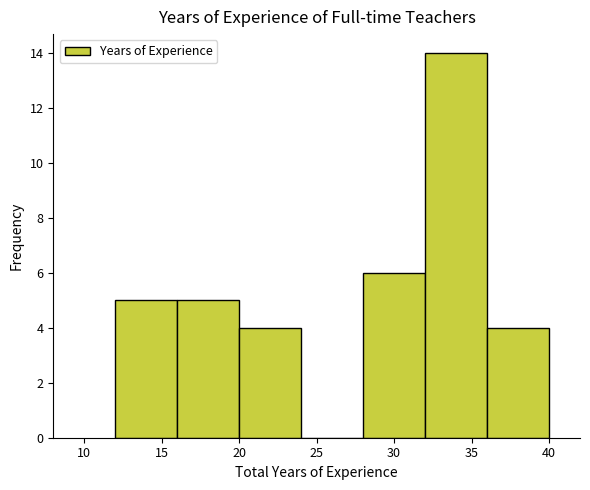

Reading left to right, list every bar in this chart as the range it spans on the x-axis followed by its height. The values are not printed on the chart, so give them approximately, as read against the axis.

12 to 16: 5
16 to 20: 5
20 to 24: 4
24 to 28: 0
28 to 32: 6
32 to 36: 14
36 to 40: 4